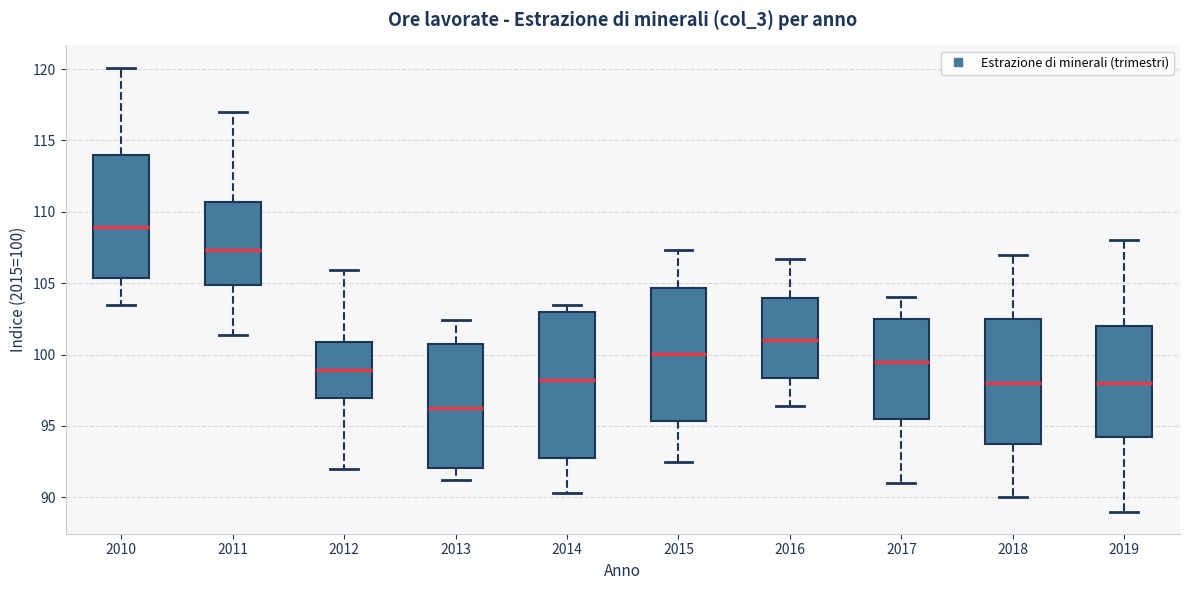

Reading left to right, read every box against the y-axis: the position of its median line, the range the box covers, and the ends of its whiskers. The values are not printed on the chart, so give them approximately, as read against the axis.

2010: median 109.0, box 105.5 to 114.0, whiskers 103.5 to 120.0
2011: median 107.5, box 105.0 to 110.5, whiskers 101.5 to 117.0
2012: median 99.0, box 97.0 to 101.0, whiskers 92.0 to 106.0
2013: median 96.5, box 92.0 to 101.0, whiskers 91.0 to 102.5
2014: median 98.0, box 93.0 to 103.0, whiskers 90.5 to 103.5
2015: median 100.0, box 95.5 to 104.5, whiskers 92.5 to 107.5
2016: median 101.0, box 98.5 to 104.0, whiskers 96.5 to 106.5
2017: median 99.5, box 95.5 to 102.5, whiskers 91.0 to 104.0
2018: median 98.0, box 94.0 to 102.5, whiskers 90.0 to 107.0
2019: median 98.0, box 94.5 to 102.0, whiskers 89.0 to 108.0